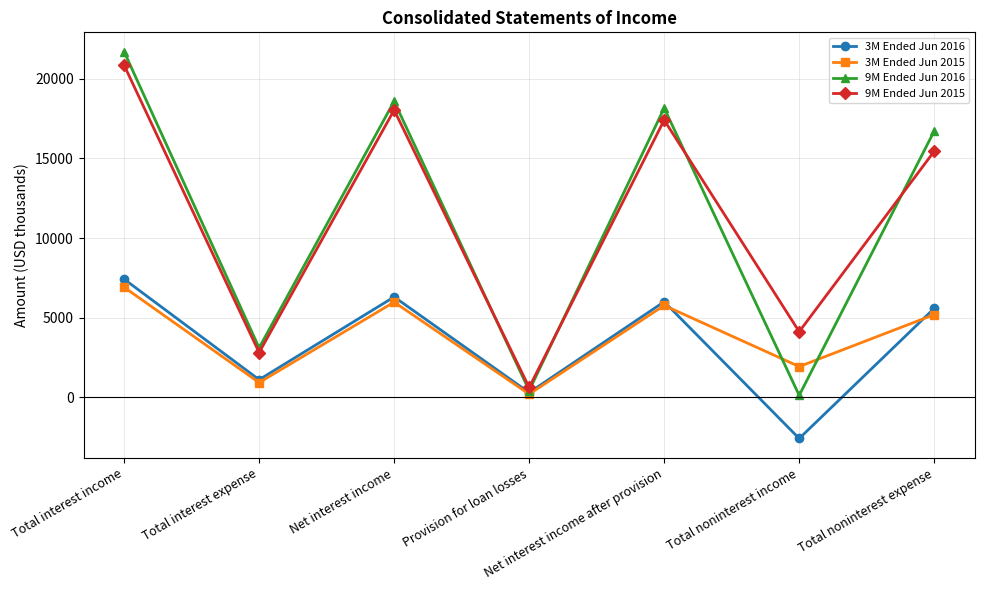

At which label is 9M Ended Jun 2015 closest to 10737?

Total noninterest expense